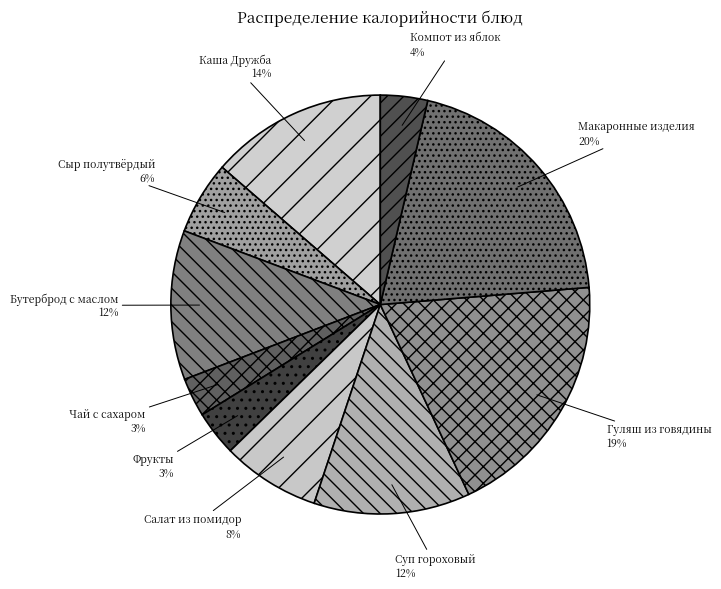

What percentage is the Компот из яблок slice, to the nearest percent?

4%